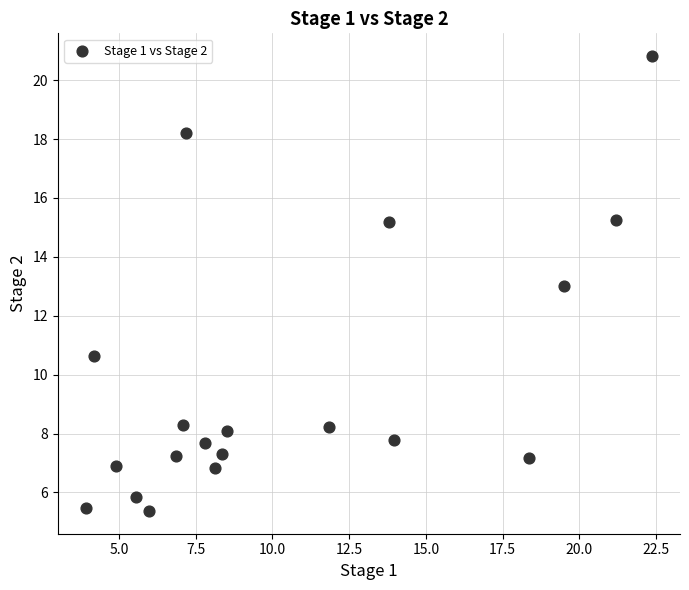

What is the range of X values (max minus min)?

18.4